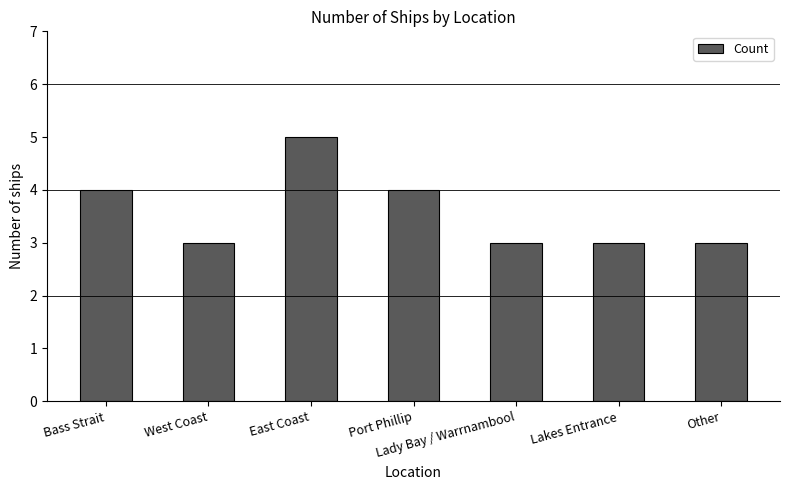

What is the difference between the second highest and second lowest values?

1